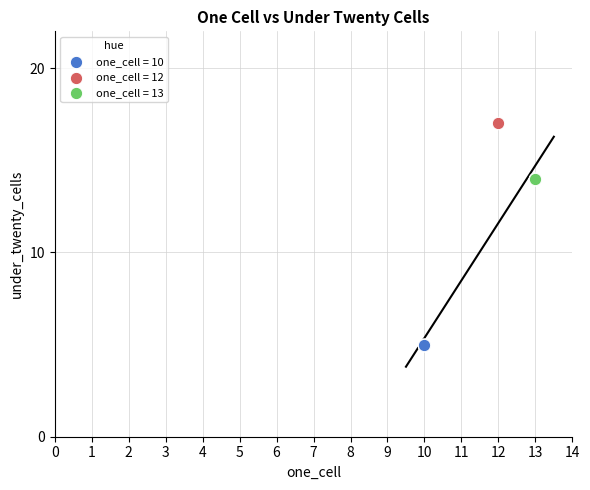

What are all the series names shown in the legend?

one_cell = 10, one_cell = 12, one_cell = 13